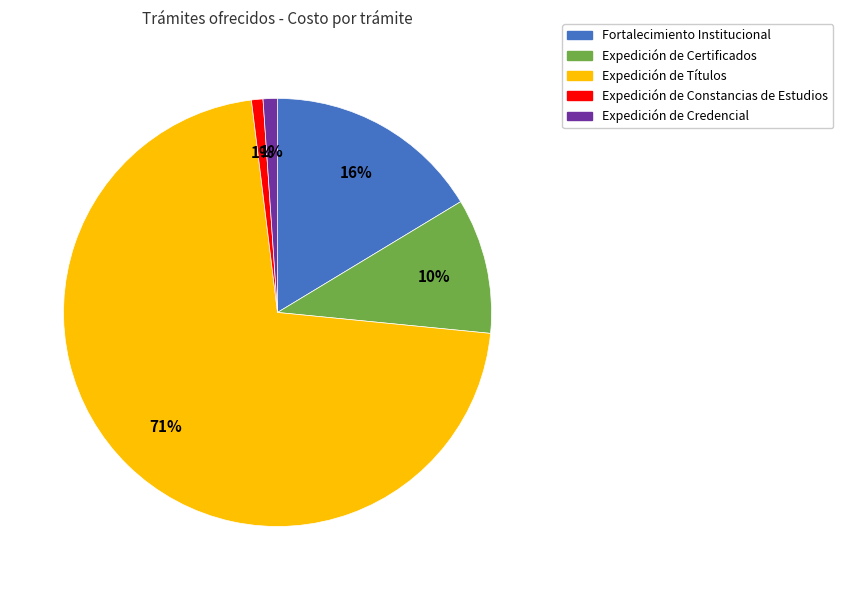

How many slices are in this pie chart?

5